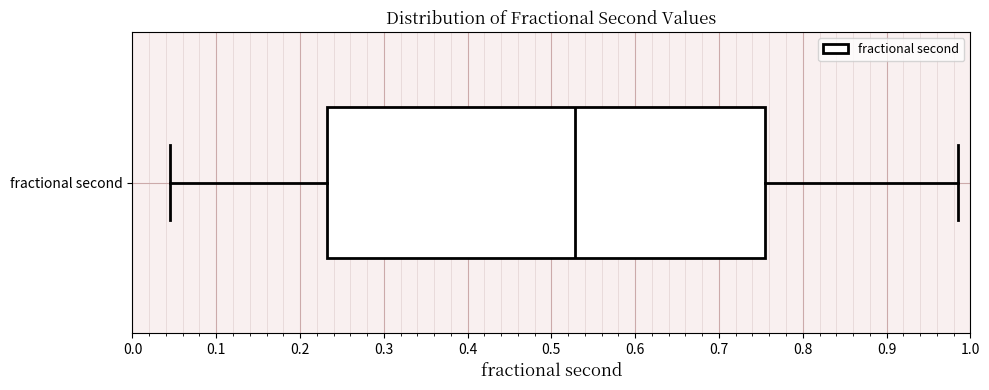

Where is the left edge of the box for fractional second on the x-axis? The values are not printed on the chart, so give them approximately, as read against the axis.

0.23